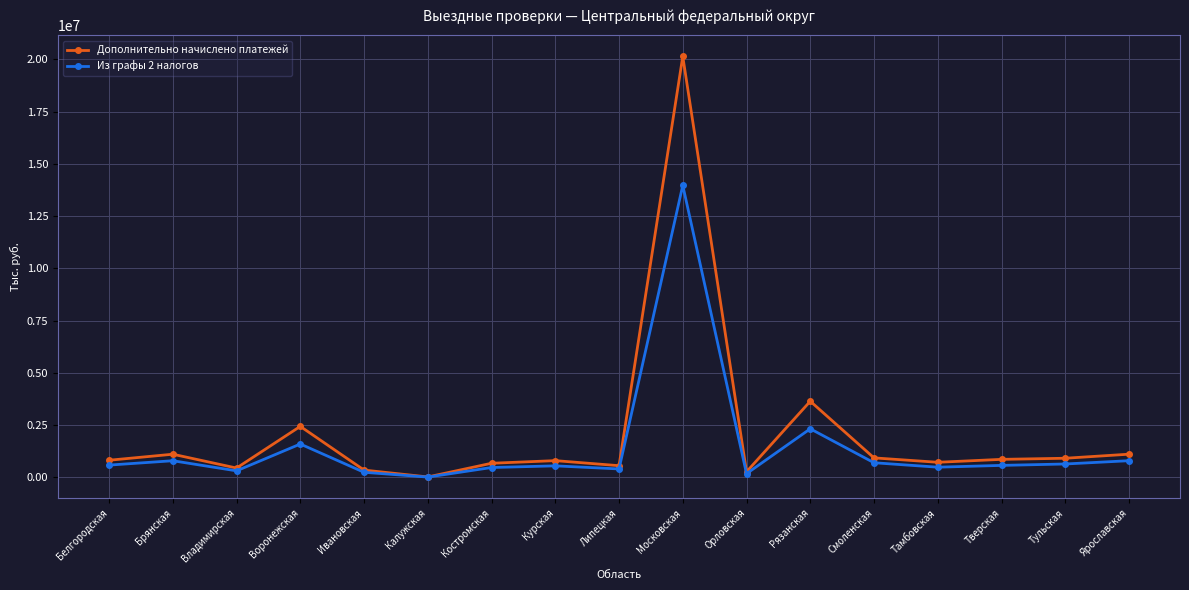

What is the difference between the Из графы 2 налогов values at Рязанская and Московская?

11643504